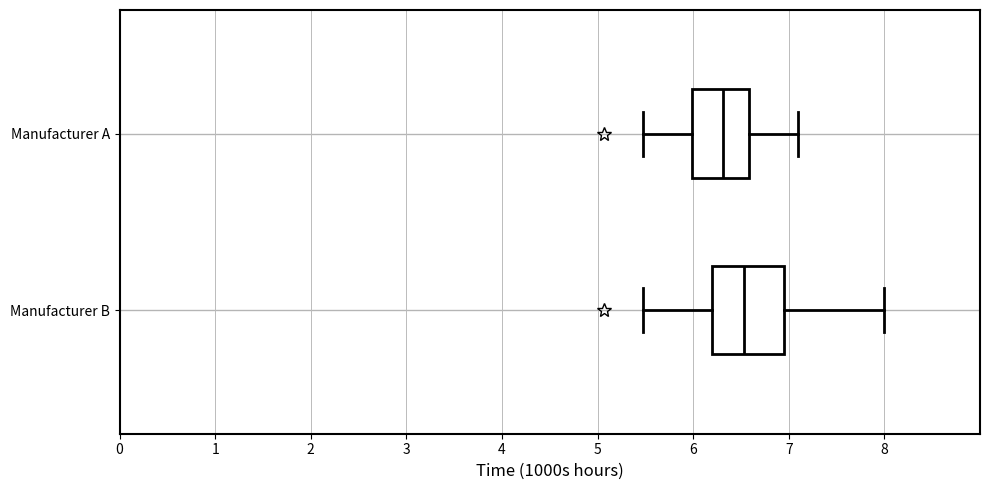

Where does the left whisker of the box for Manufacturer B end on the x-axis? The values are not printed on the chart, so give them approximately, as read against the axis.

5.5